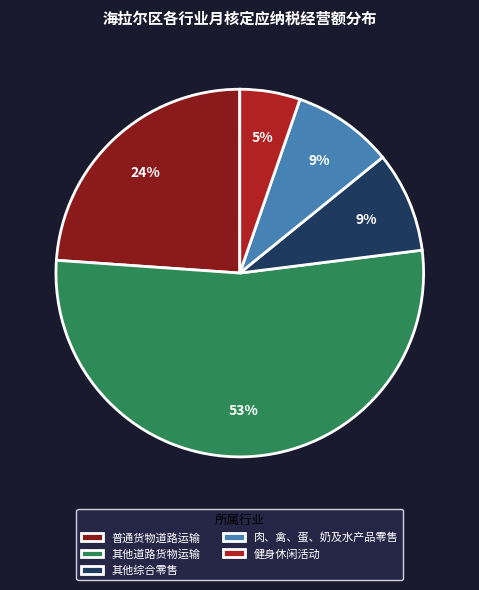

Does 其他综合零售 account for over 50% of the chart?

No